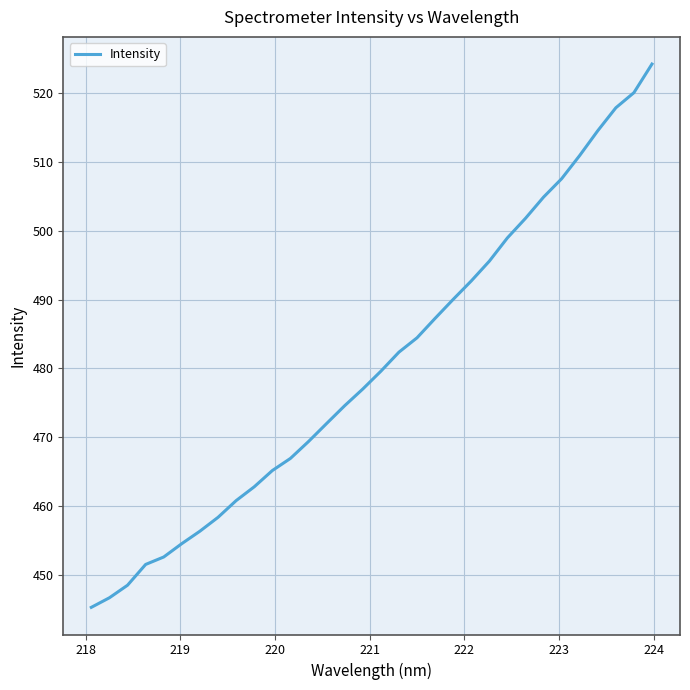

What is the difference between the maximum and minimum values?

79.0